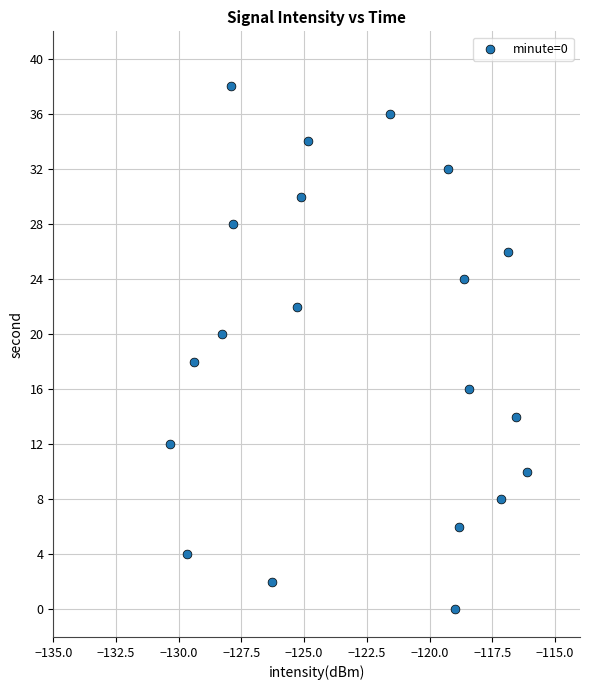

What is the range of Y values (max minus min)?

38